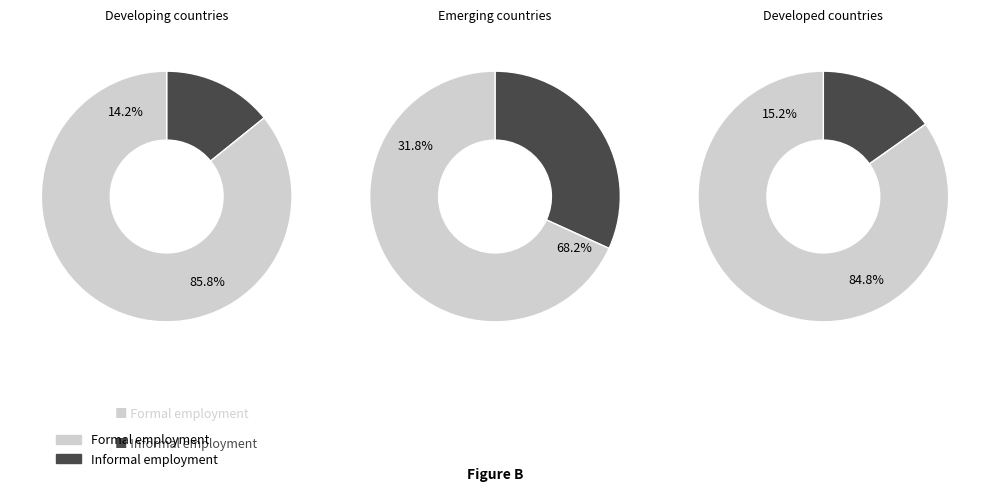

Between 1257 and 1253, which is larger?

1257